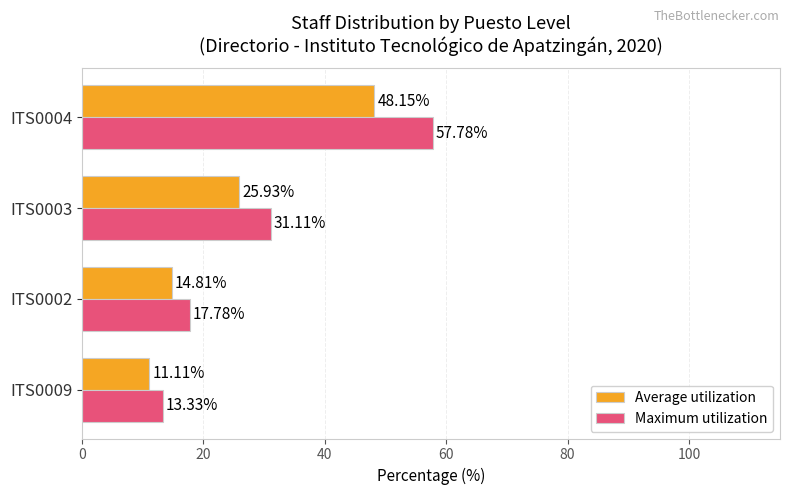

What is the difference between the highest and lowest values at ITS0002?

3.0